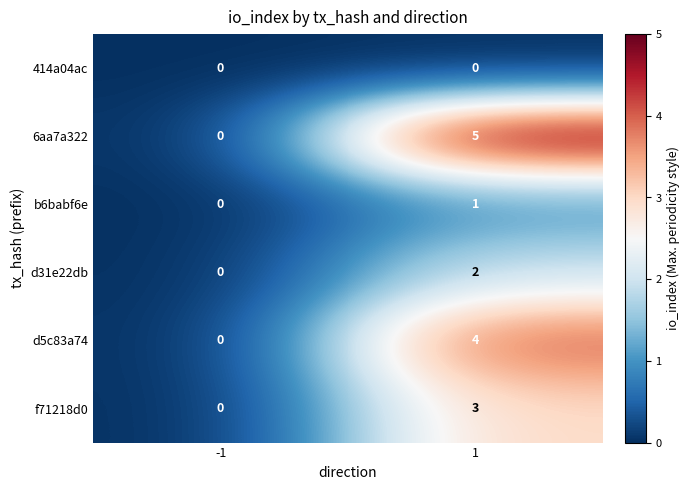

What is the total value across all series at 1?

15